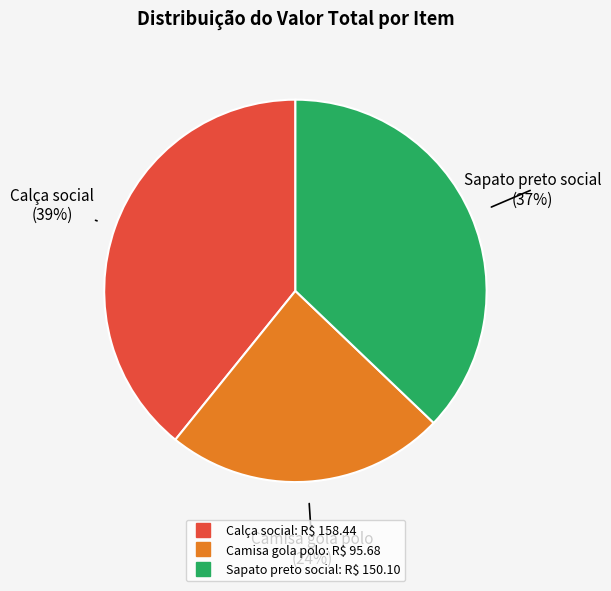

Is it true that Camisa gola polo is 24% of the pie?

True